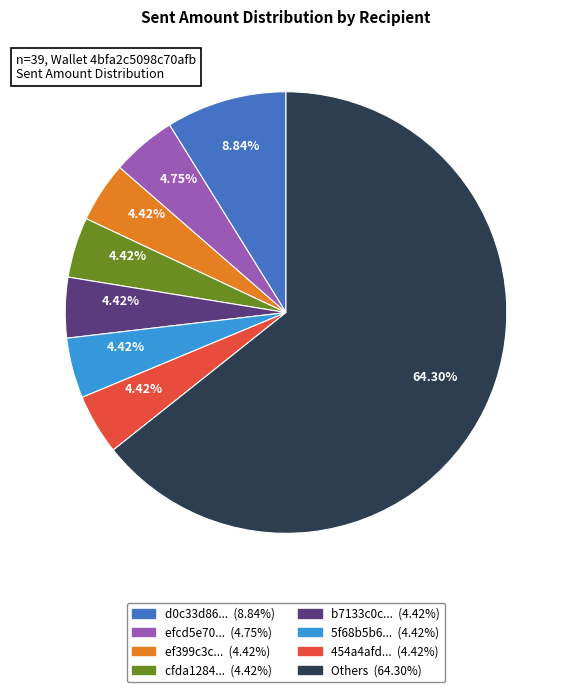

Is there a majority slice in this chart?

Yes